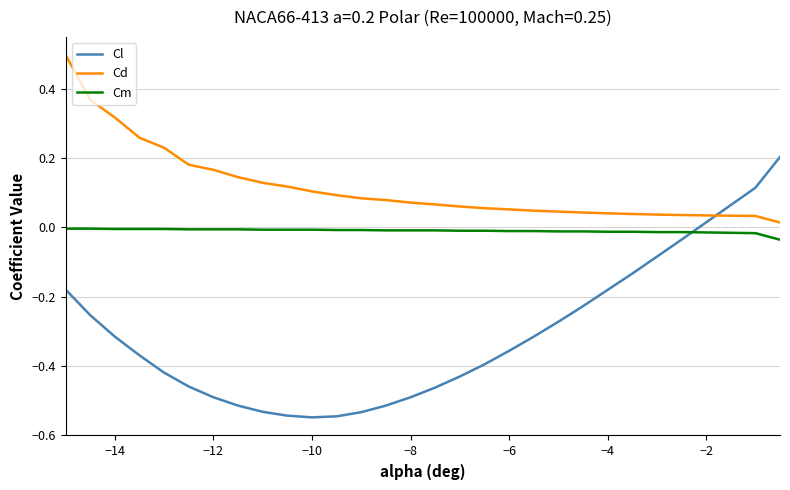

Which series has the largest range (max minus min)?

Cl